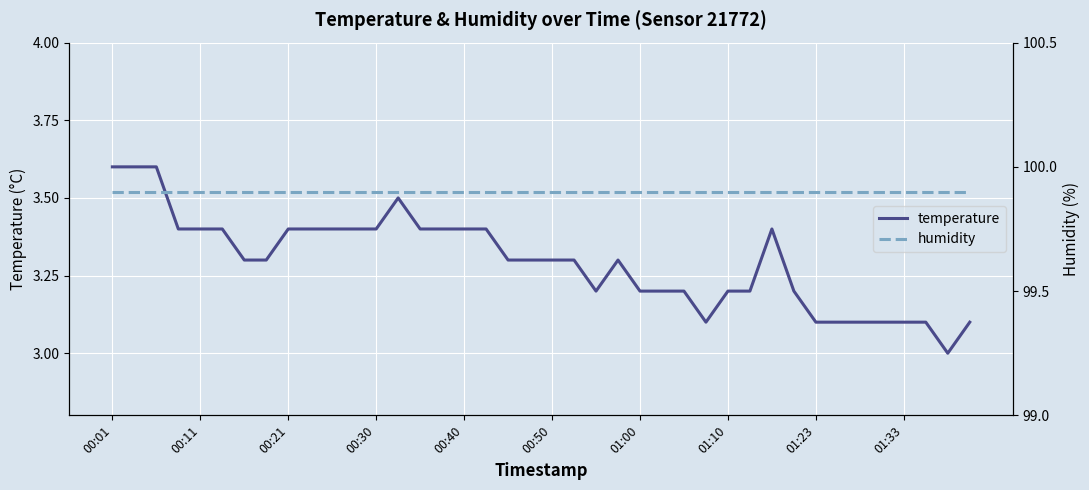

True or false: temperature has more than 0 interior local peaks.

True